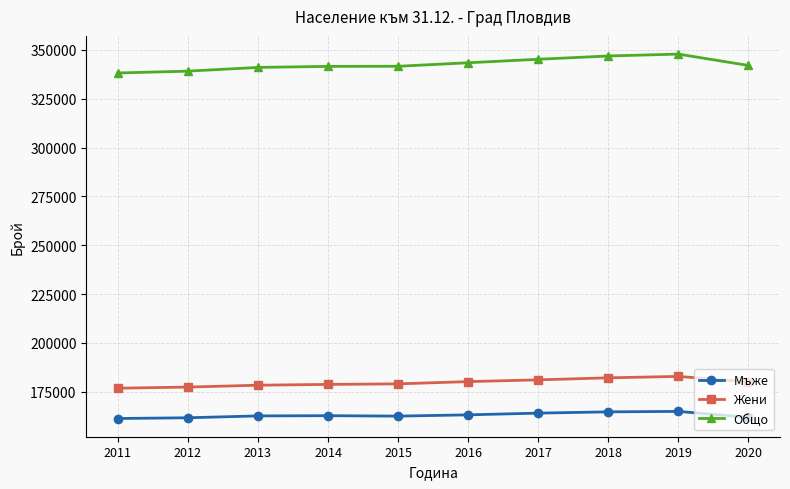

What is the difference between the second highest and second lowest values in the Жени series?

4735